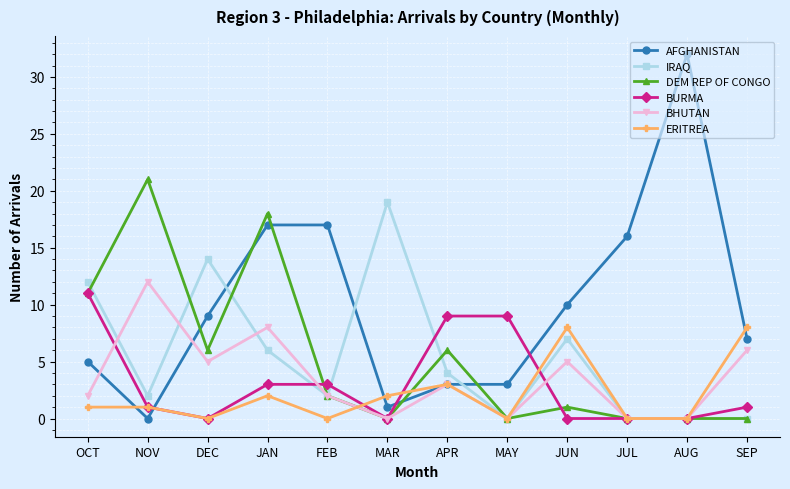

What is the label of the 10th point from the right?

DEC